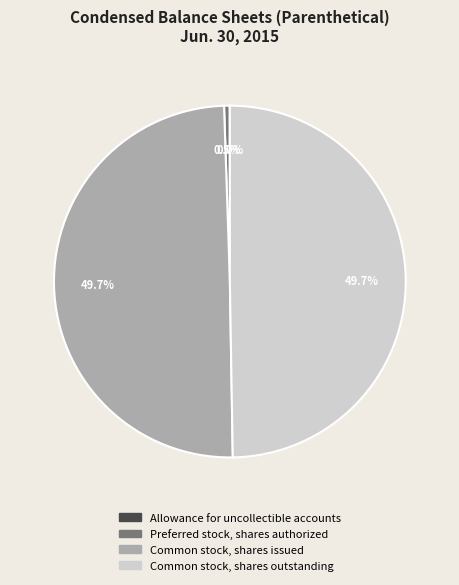

How much of the chart is everything except Common stock, shares outstanding?

50.3%